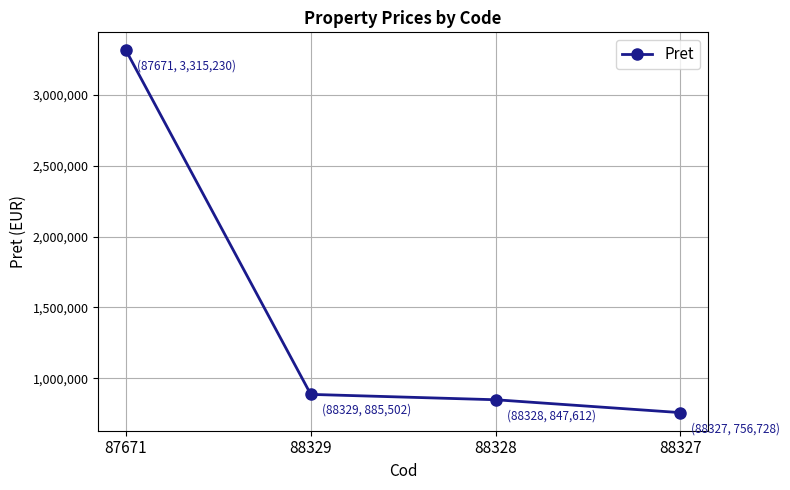

What is the average value?

1451268